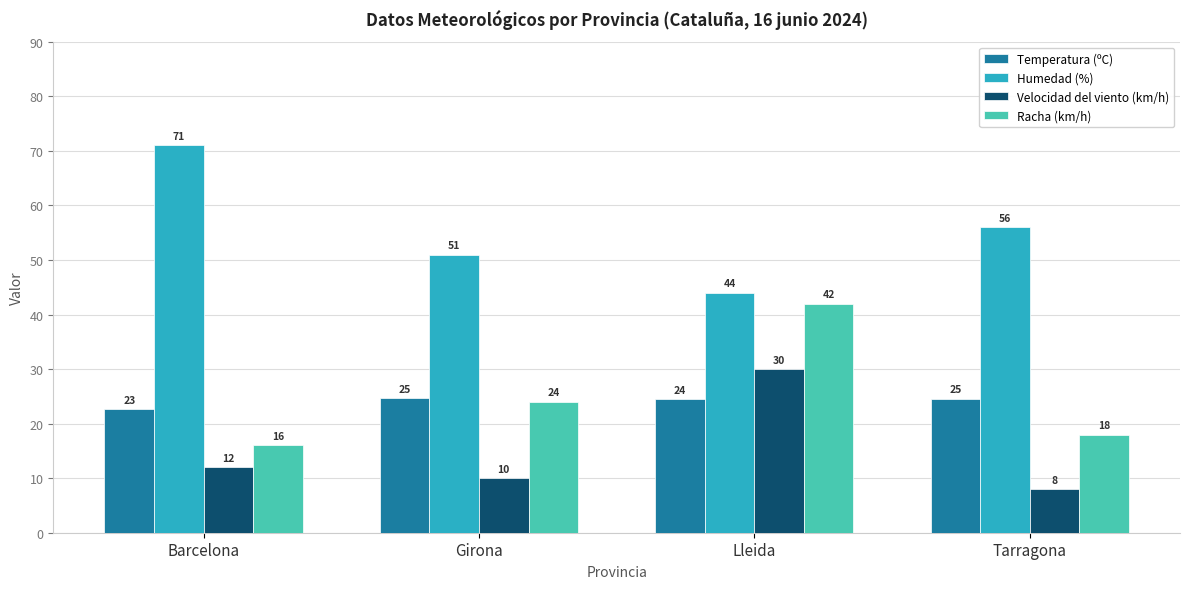

How many groups of bars are there?

4